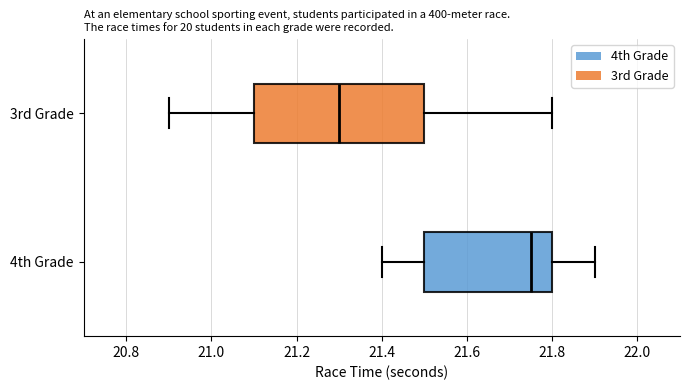

Which box has the furthest to the left median line?

3rd Grade